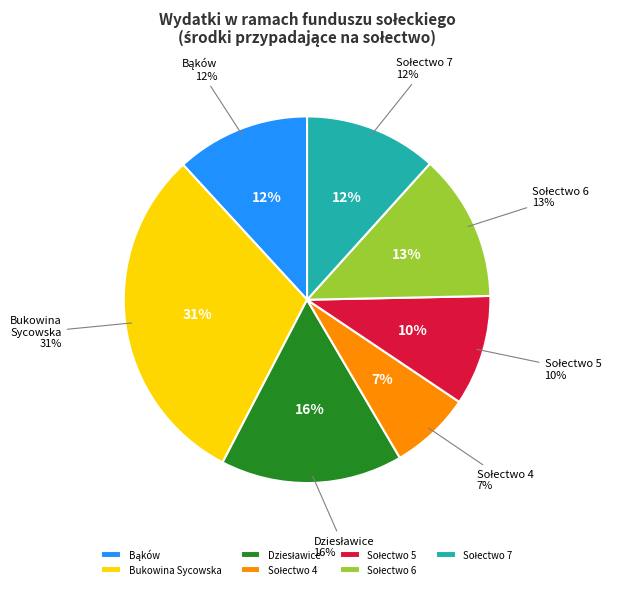

The Sołectwo 5 slice represents 18% of the pie. True or false?

False